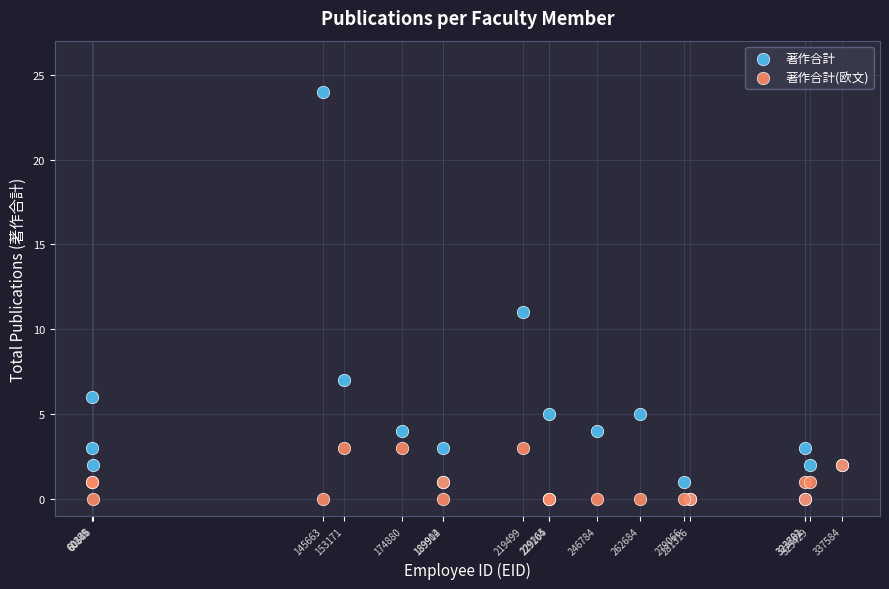

In the 著作合計 series, what Y value is closest to 12?

11